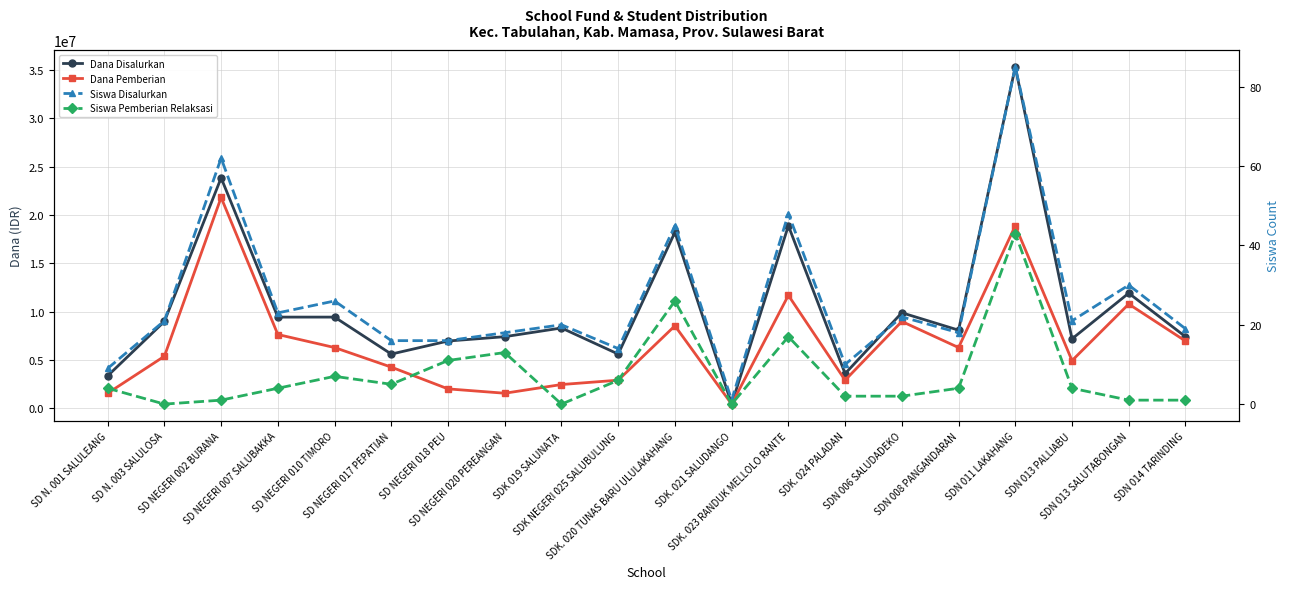

At which category does Siswa Disalurkan reach its first local peak?

SD NEGERI 002 BURANA